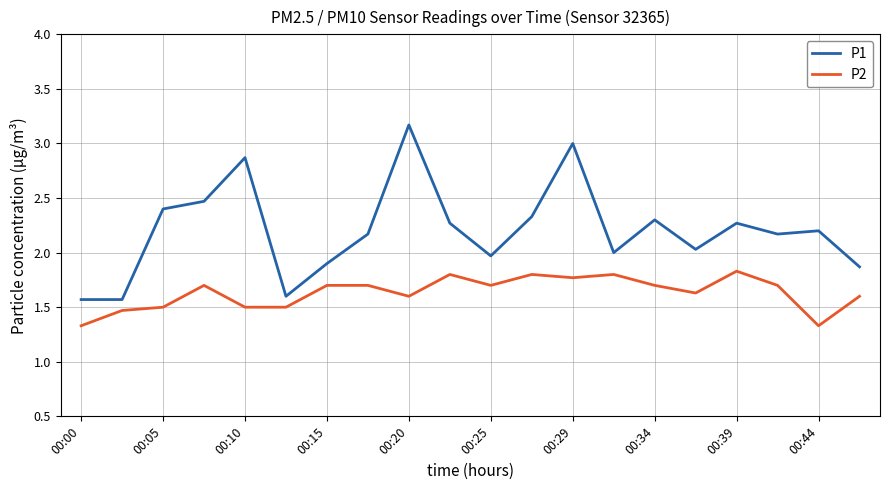

True or false: P1 and P2 cross at least once.

False